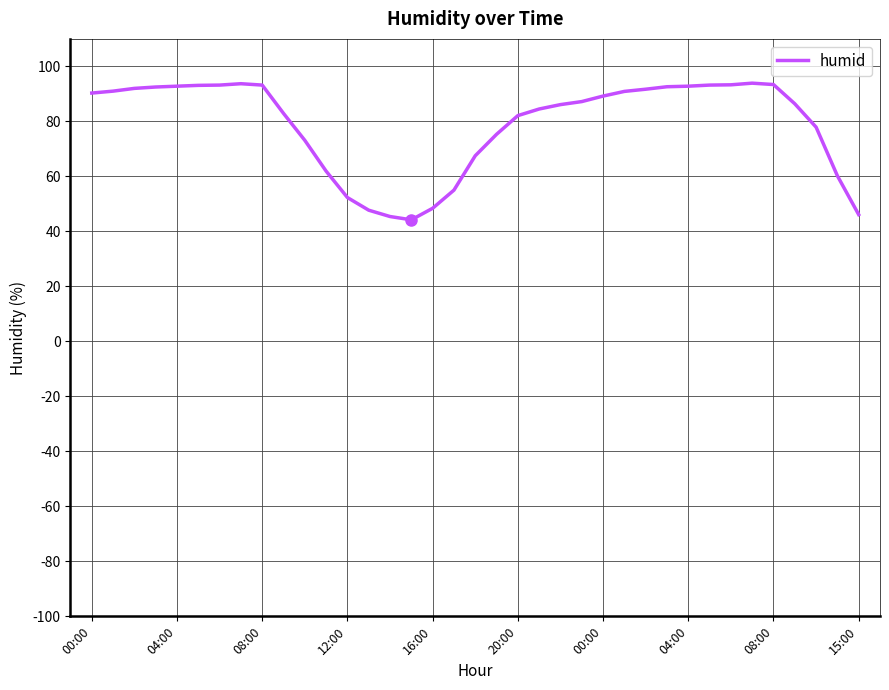

How many lines are shown in the chart?

1